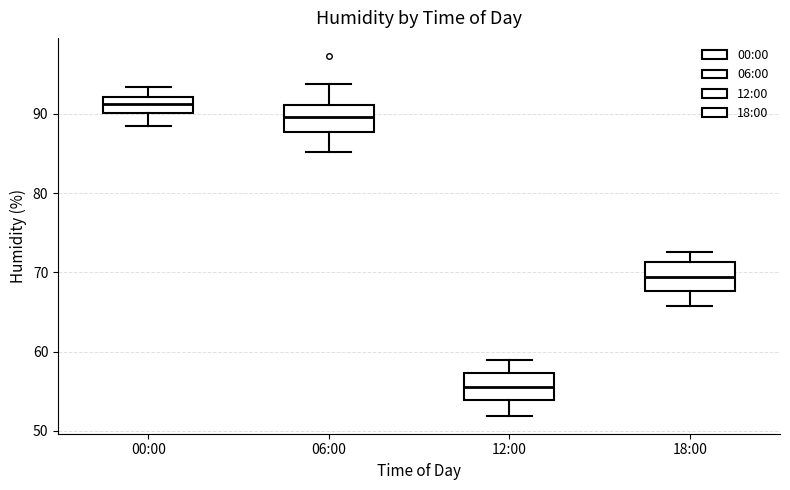

Reading left to right, transcribe this box plot: for each box, give where its median line is, the range the box spans, and where its two whiskers end, as read against the y-axis. The values are not printed on the chart, so give them approximately, as read against the axis.

00:00: median 91, box 90 to 92, whiskers 89 to 93
06:00: median 90, box 88 to 91, whiskers 85 to 94
12:00: median 56, box 54 to 57, whiskers 52 to 59
18:00: median 69, box 68 to 71, whiskers 66 to 73